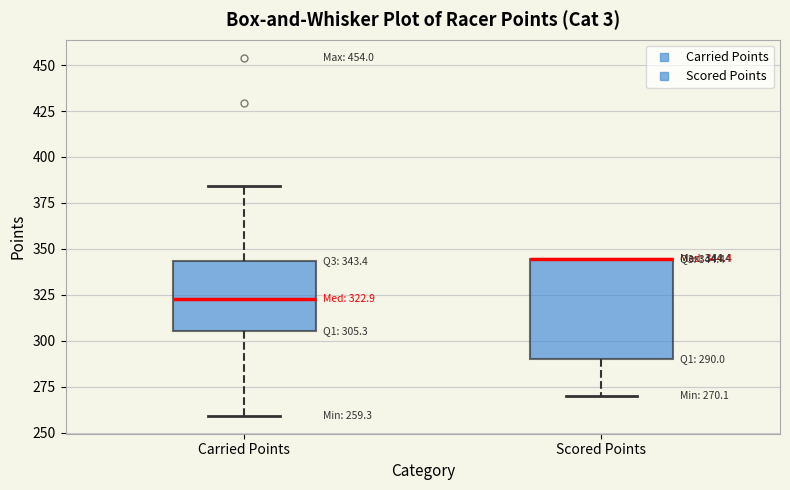

Comparing the boxes themselves (not the whiskers), which one is the tallest?

Scored Points